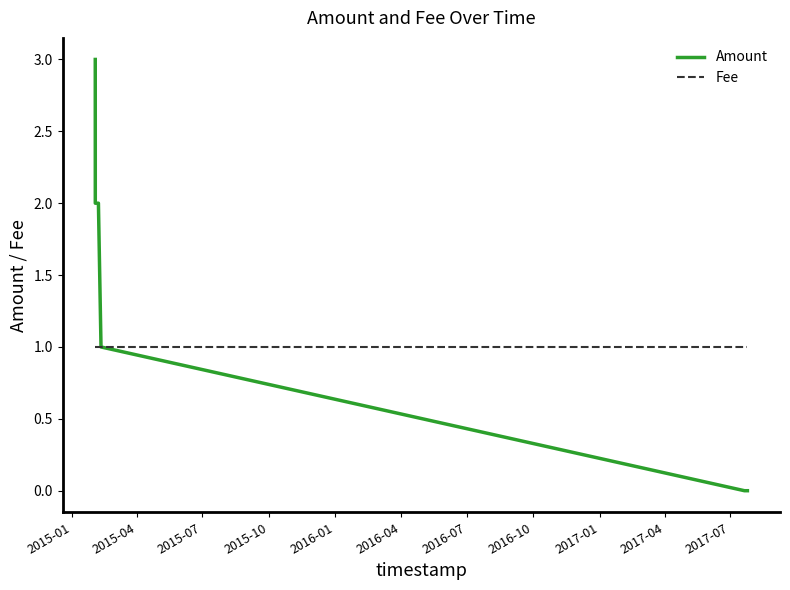

List the series in order of their overall mean, highest first.

Amount, Fee